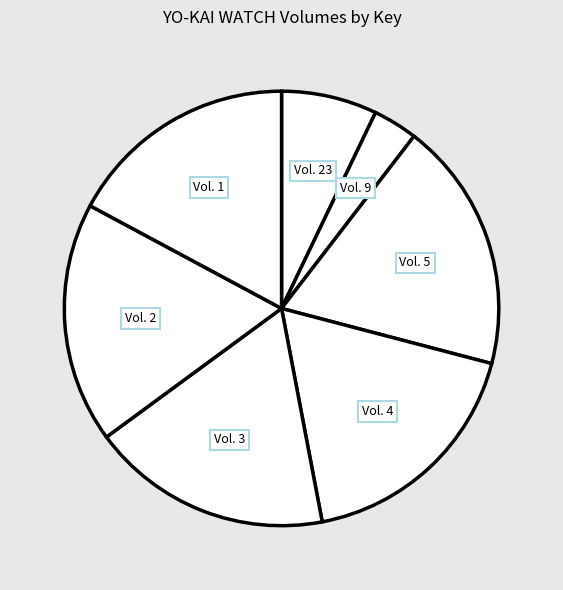

Between Vol. 9 and Vol. 23, which is larger?

Vol. 23